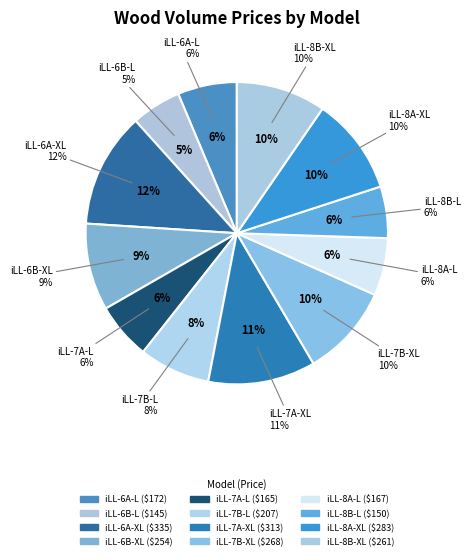

Which slice is the largest?

iLL-6A-XL